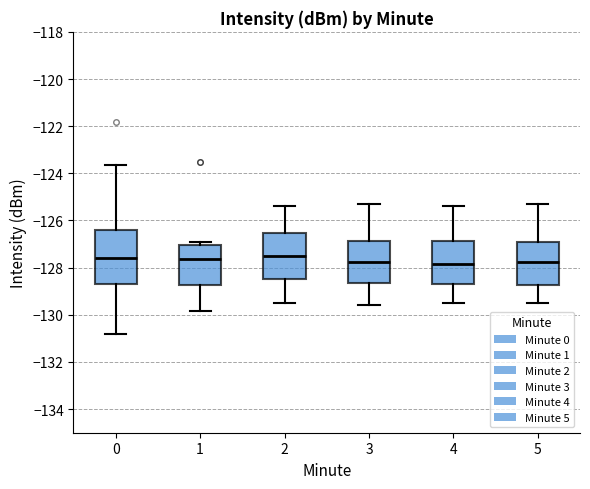

Where does the upper whisker of the box at x = 4 end on the y-axis? The values are not printed on the chart, so give them approximately, as read against the axis.

-125.4